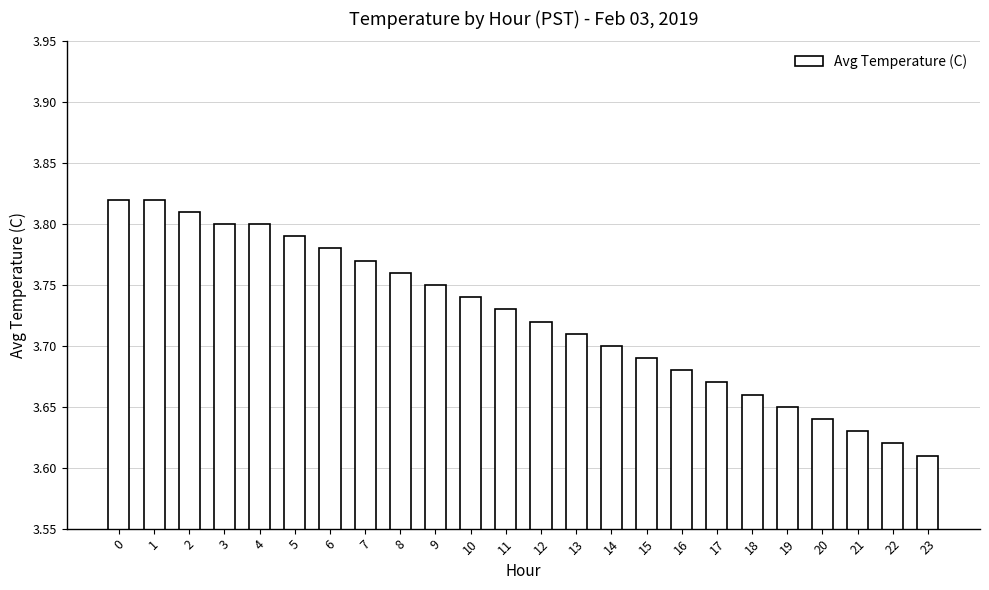

The chart shows a value of 6.6 at 0. True or false?

False